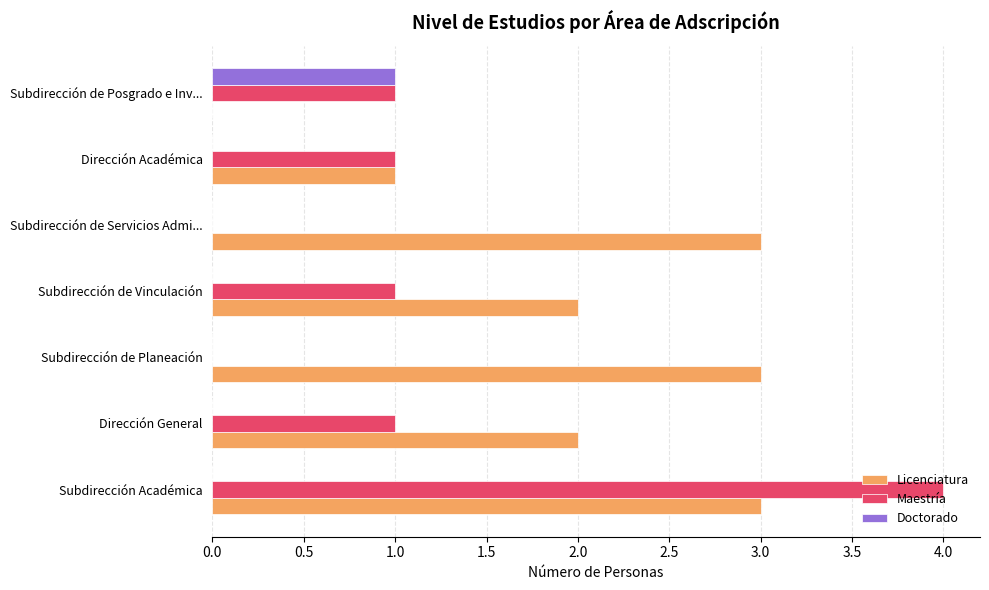

Which series has the largest total across all categories?

Licenciatura